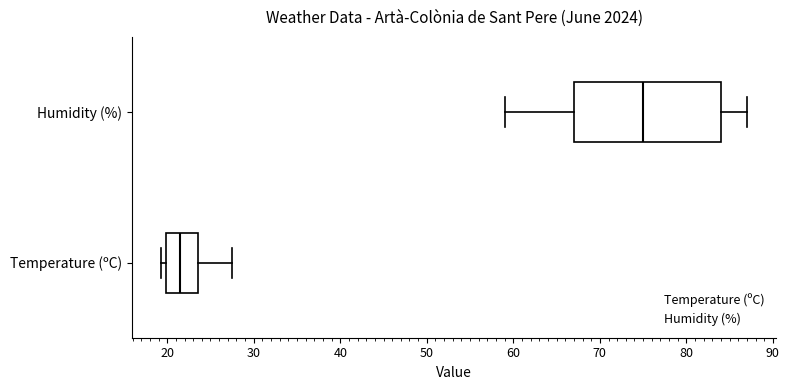

Comparing the boxes themselves (not the whiskers), which one is the widest?

Humidity (%)